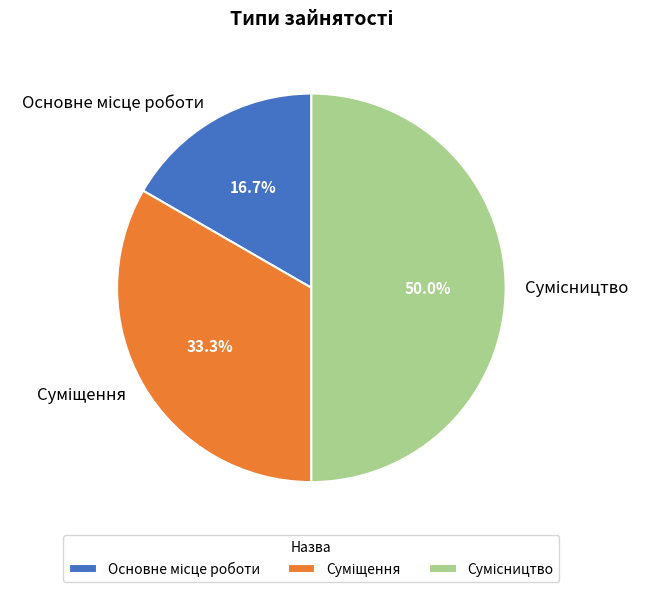

Is it true that Основне місце роботи is 17% of the pie?

True